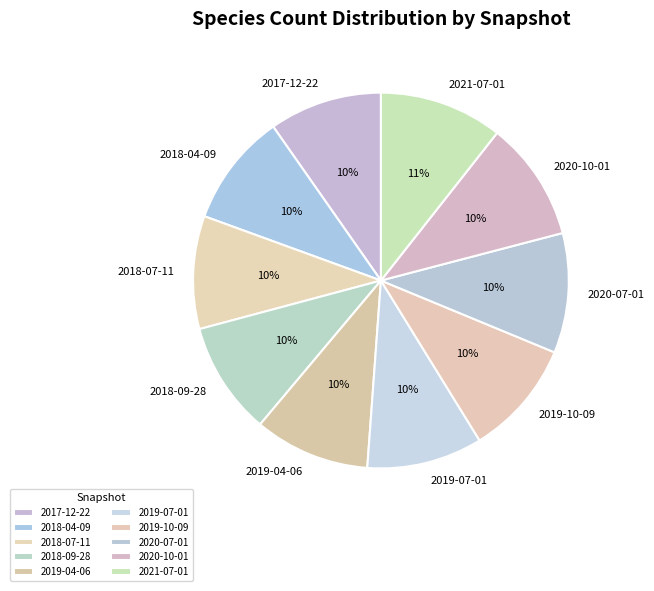

The 2017-12-22 slice represents 10% of the pie. True or false?

True